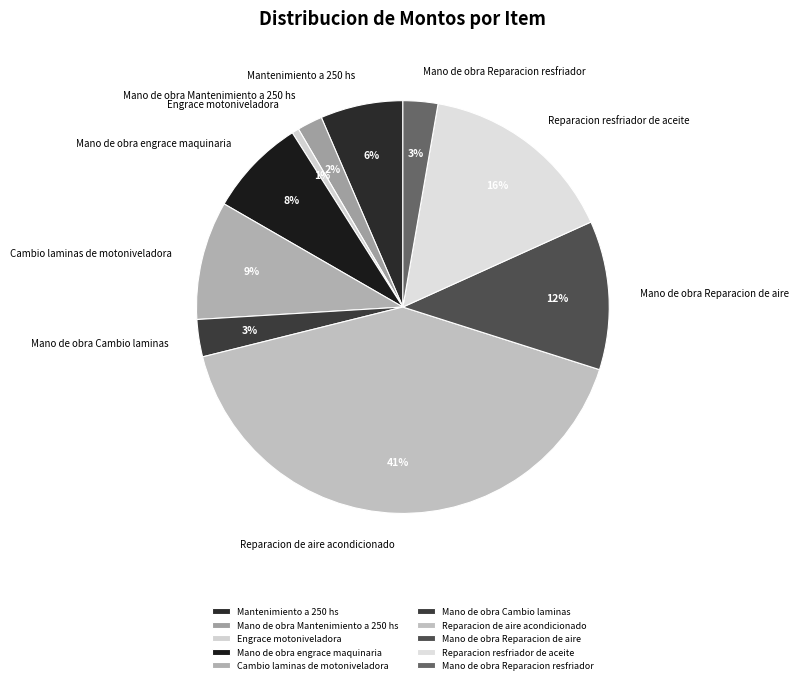

To the nearest percent, what is the difference between the Mano de obra Mantenimiento a 250 hs and Engrace motoniveladora slice percentages?

1%